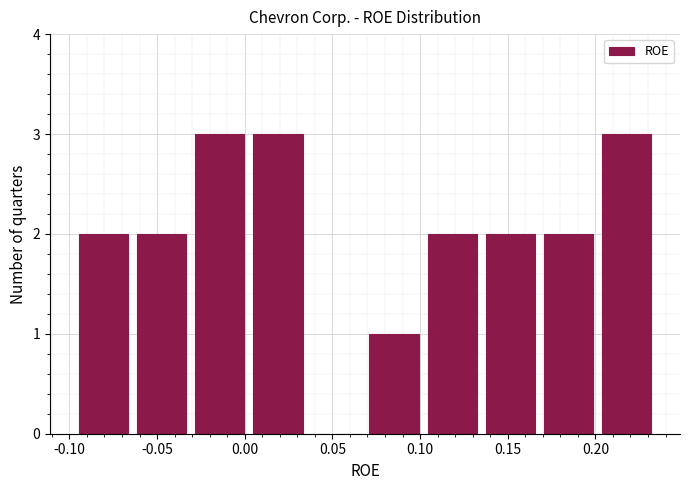

Reading left to right, list every bar in this chart as the range it spans on the x-axis followed by its height. Neither the bar edges nor the heights are printed on the chart, so give them approximately, as read against the axes.

-0.095 to -0.065: 2
-0.065 to -0.030: 2
-0.030 to 0.000: 3
0.000 to 0.035: 3
0.035 to 0.070: 0
0.070 to 0.100: 1
0.100 to 0.135: 2
0.135 to 0.170: 2
0.170 to 0.200: 2
0.200 to 0.235: 3